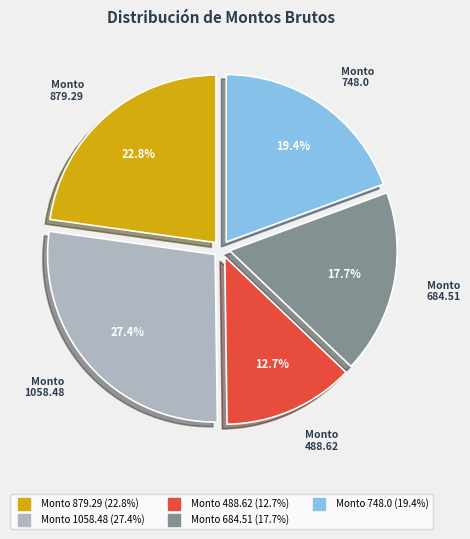

Is there a majority slice in this chart?

No